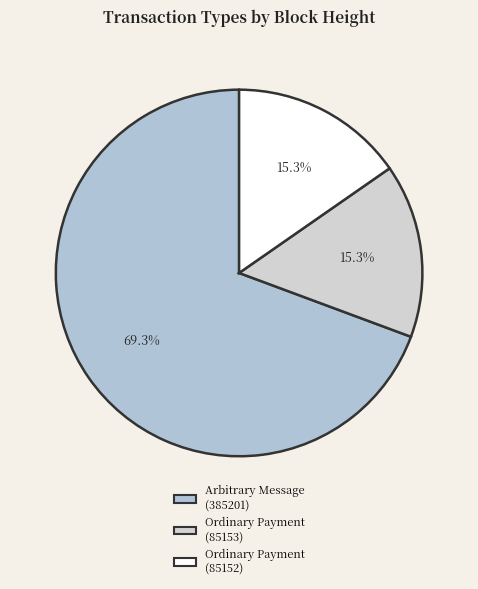

Rank the categories by value from lowest to highest.

Ordinary Payment (Height: 85152), Ordinary Payment (Height: 85153), Arbitrary Message (Height: 385201)